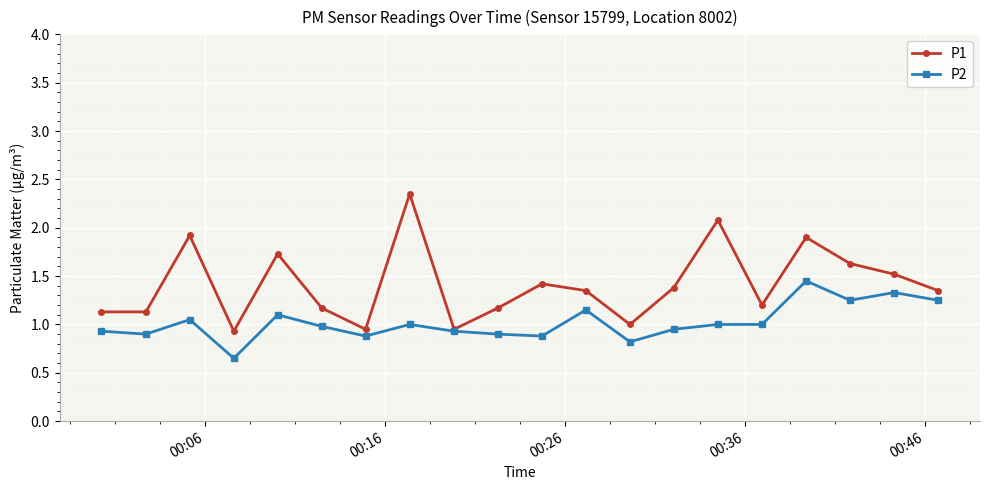

Rank the series by their maximum value, from highest to lowest.

P1, P2